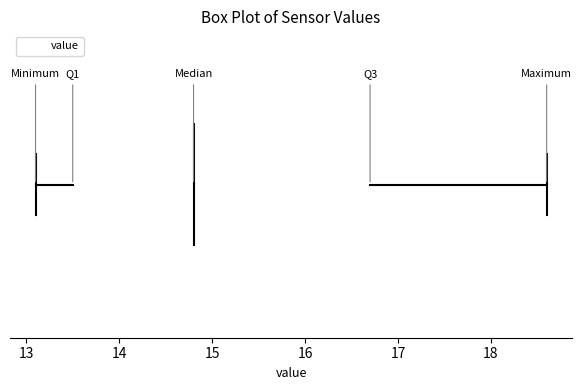

Transcribe this box plot: give where the median line is, the range the box spans, and where the two whiskers end, as read against the x-axis. The values are not printed on the chart, so give them approximately, as read against the axis.

median 14.8, box 13.5 to 16.7, whiskers 13.1 to 18.6